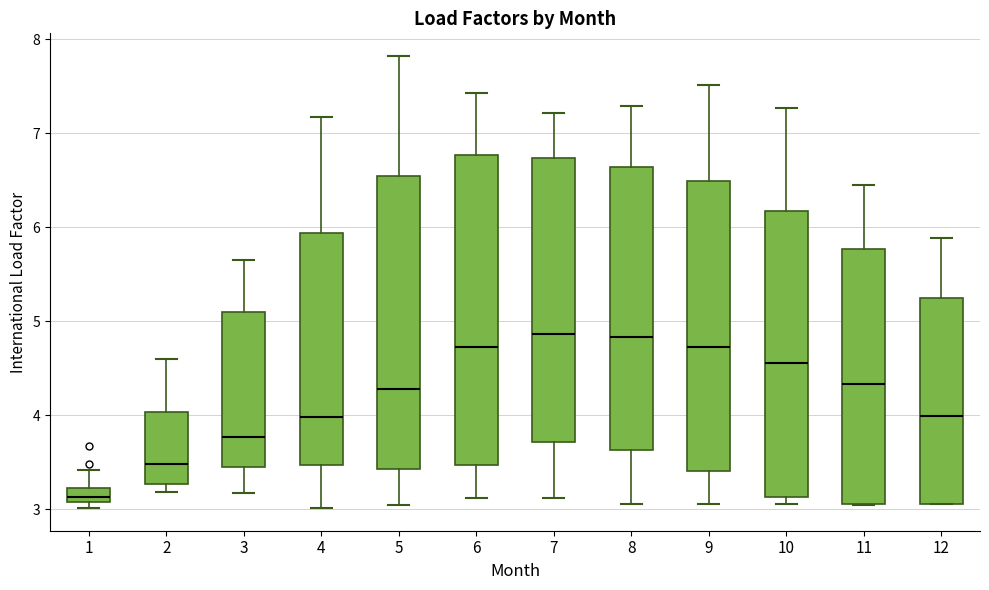

Where does the lower whisker of the box at x = 3 end on the y-axis? The values are not printed on the chart, so give them approximately, as read against the axis.

3.2